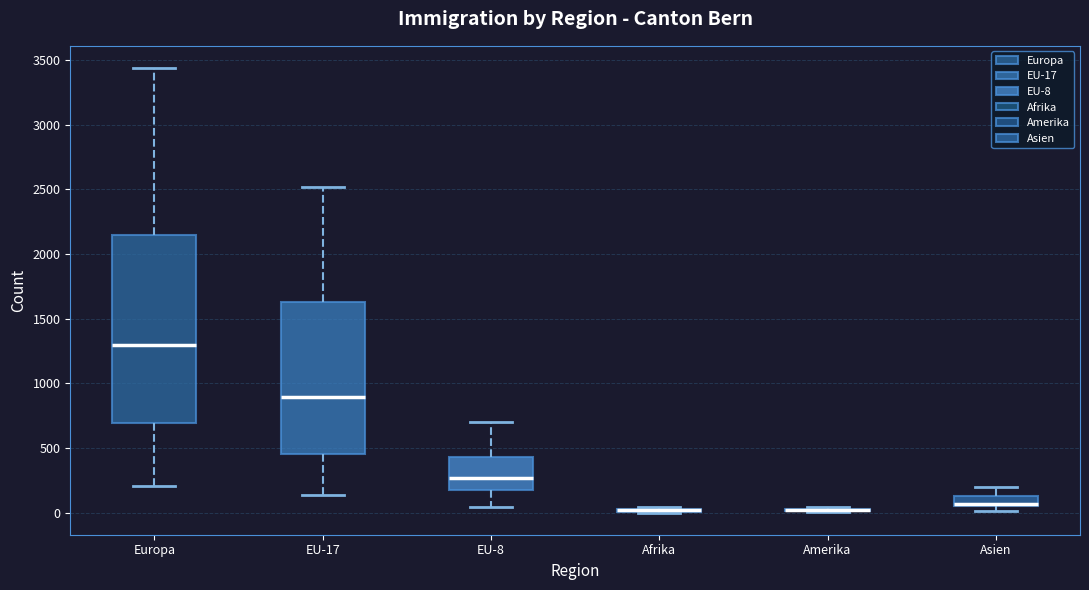

Which box is the tallest, from its lower edge to its upper edge?

Europa